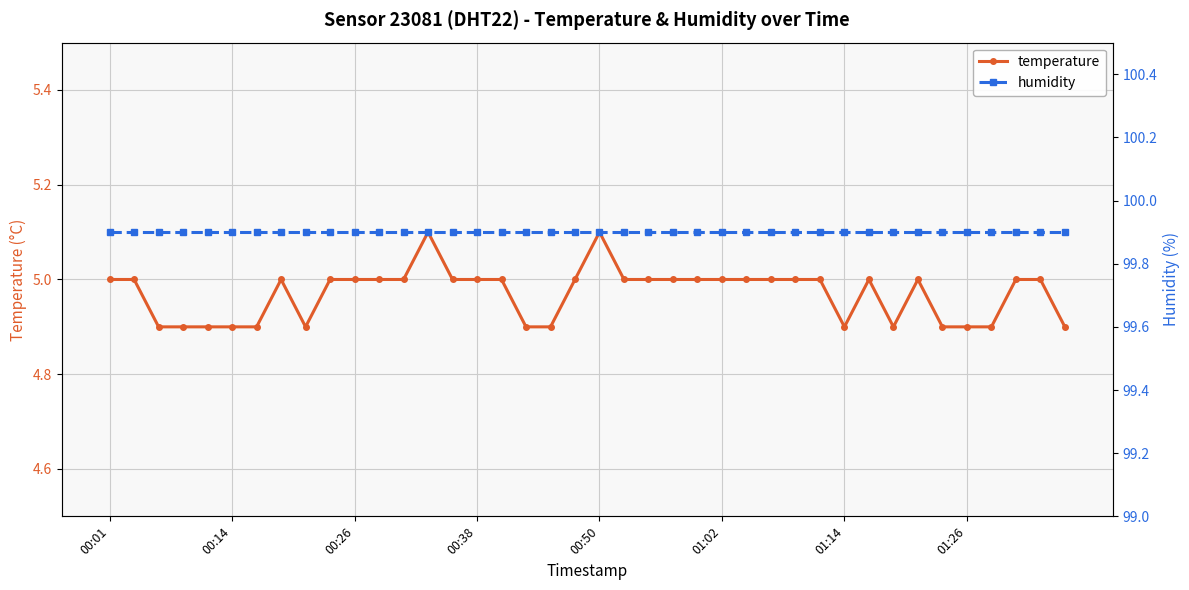

At how many categories does at least one series exceed 63?

40